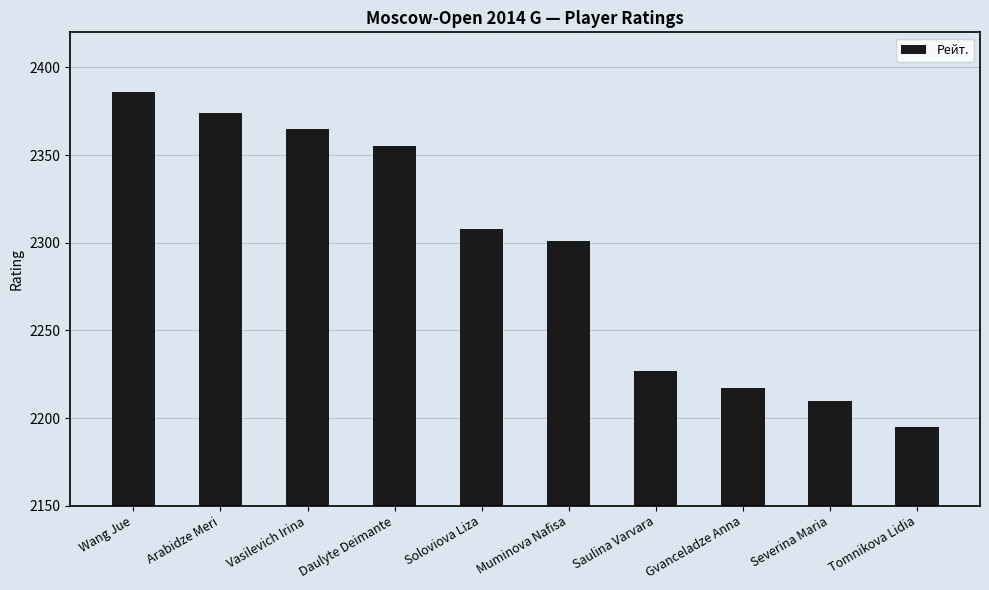

What is the value of the 1st bar from the left?

2386